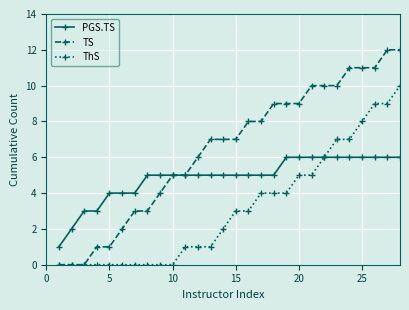

List the series in order of their peak value, highest first.

TS, ThS, PGS.TS